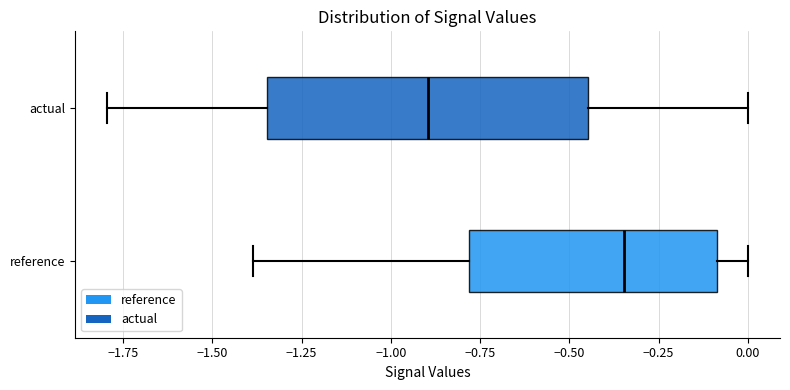

Reading bottom to top, read every box against the x-axis: the position of its median line, the range the box covers, and the ends of its whiskers. The values are not printed on the chart, so give them approximately, as read against the axis.

reference: median -0.35, box -0.80 to -0.10, whiskers -1.40 to 0.00
actual: median -0.90, box -1.35 to -0.45, whiskers -1.80 to 0.00